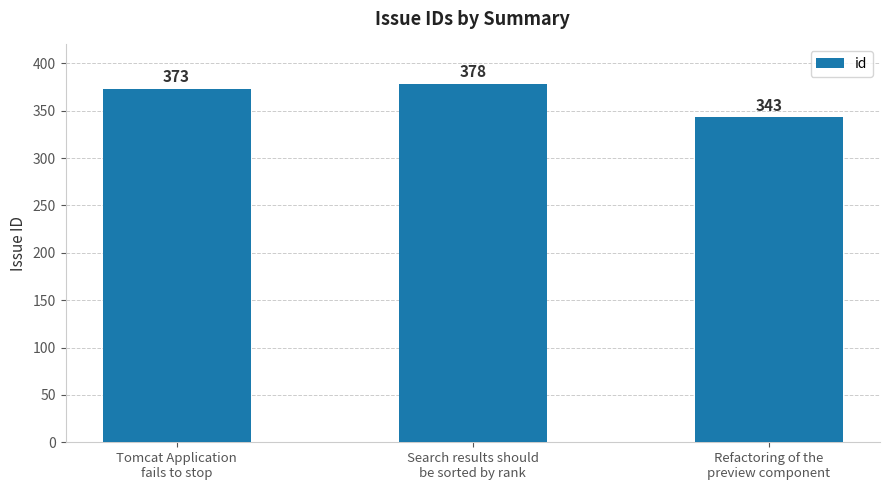

How many data points does each series have?

3